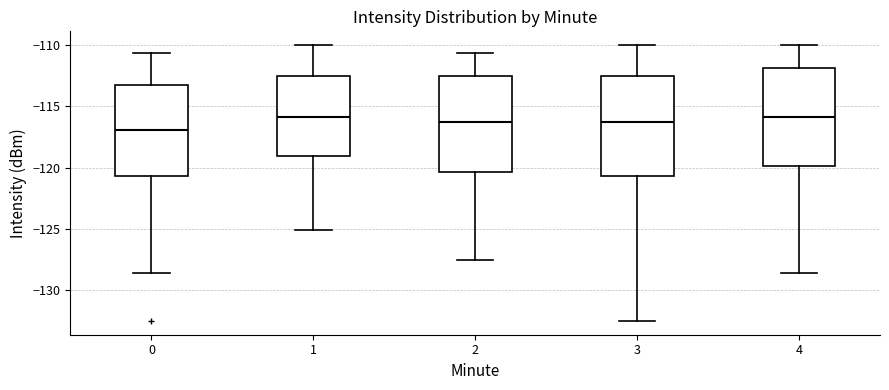

Reading left to right, read every box against the y-axis: the position of its median line, the range the box covers, and the ends of its whiskers. The values are not printed on the chart, so give them approximately, as read against the axis.

0: median -117.0, box -120.5 to -113.0, whiskers -128.5 to -110.5
1: median -116.0, box -119.0 to -112.5, whiskers -125.0 to -110.0
2: median -116.5, box -120.5 to -112.5, whiskers -127.5 to -110.5
3: median -116.5, box -120.5 to -112.5, whiskers -132.5 to -110.0
4: median -116.0, box -120.0 to -112.0, whiskers -128.5 to -110.0